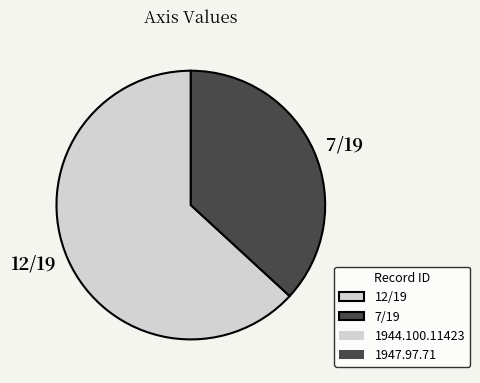

Is it true that 12/19 is 75% of the pie?

False